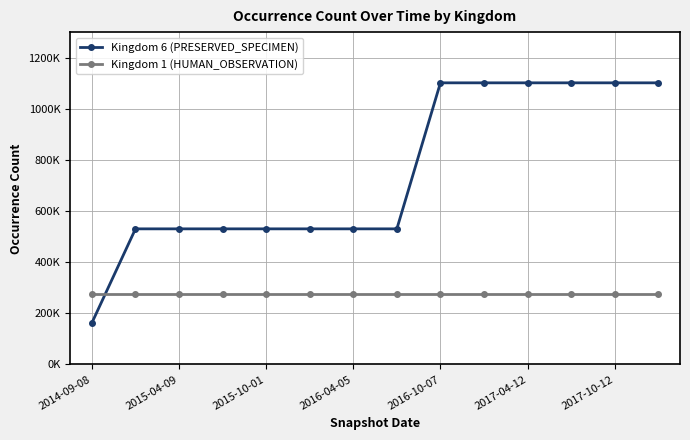

Does the chart have visible grid lines?

Yes